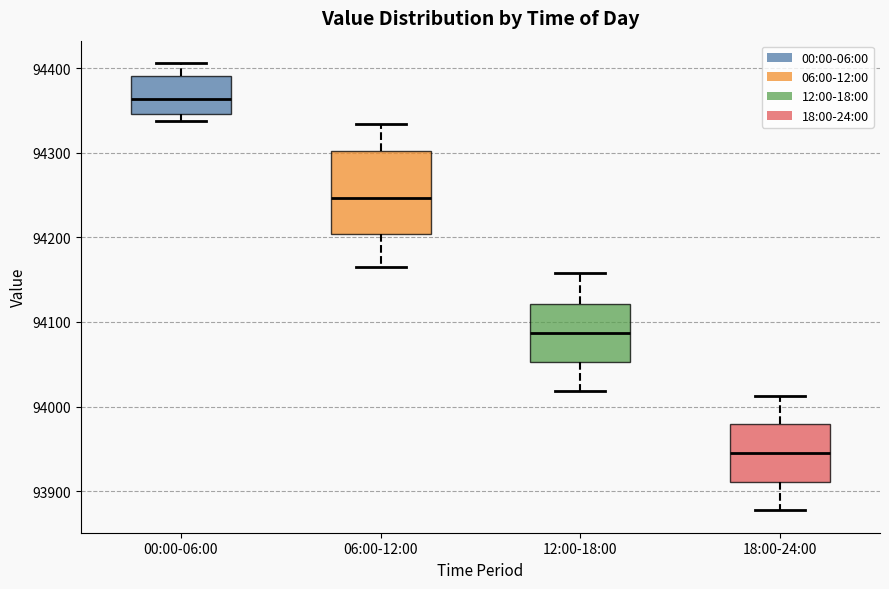

Which box is the tallest, from its lower edge to its upper edge?

06:00-12:00